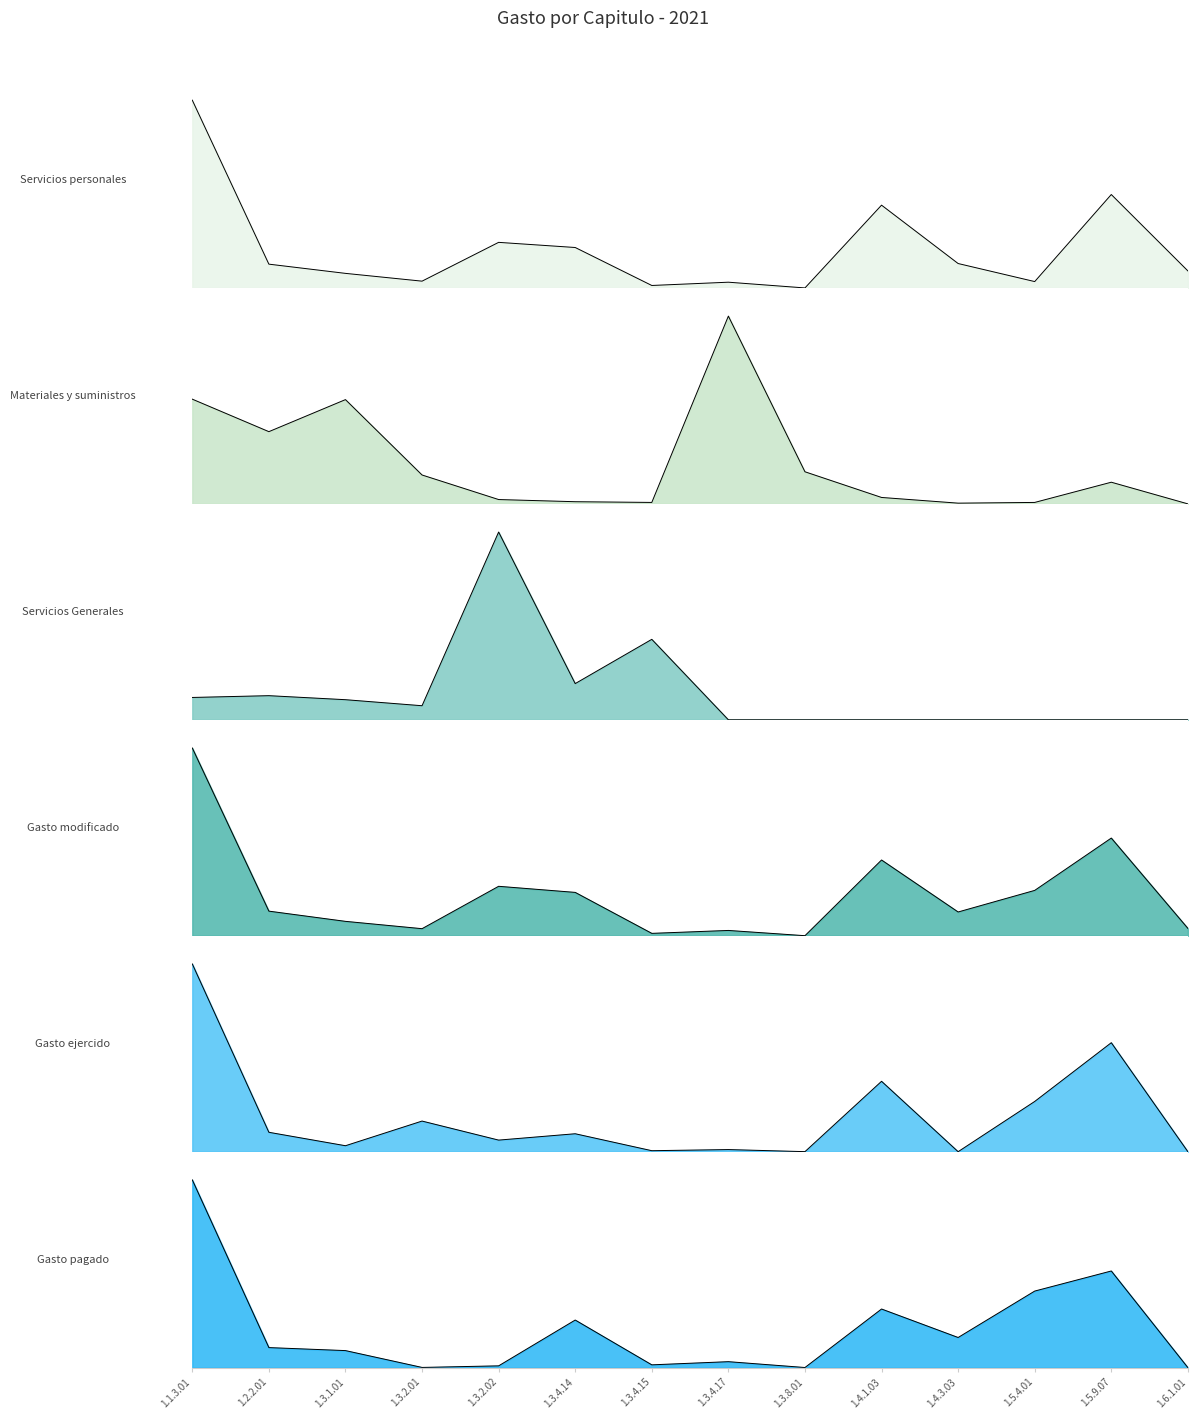

Where is the first local minimum for Gasto pagado?

1.3.2.01